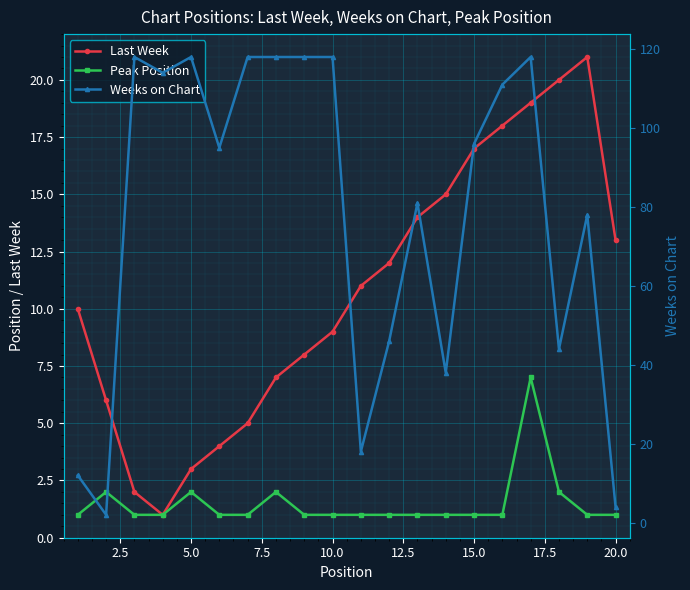

At which category does the chart reach its peak across all series?

5.0